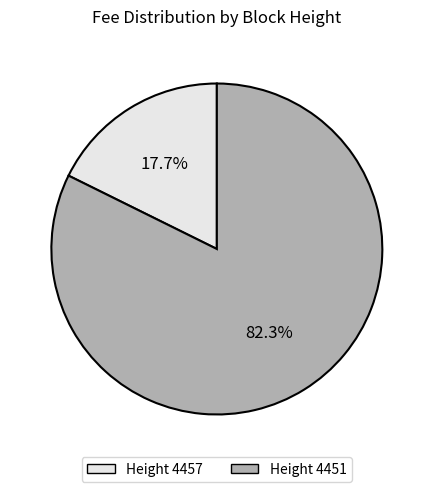

How many slices are in this pie chart?

2